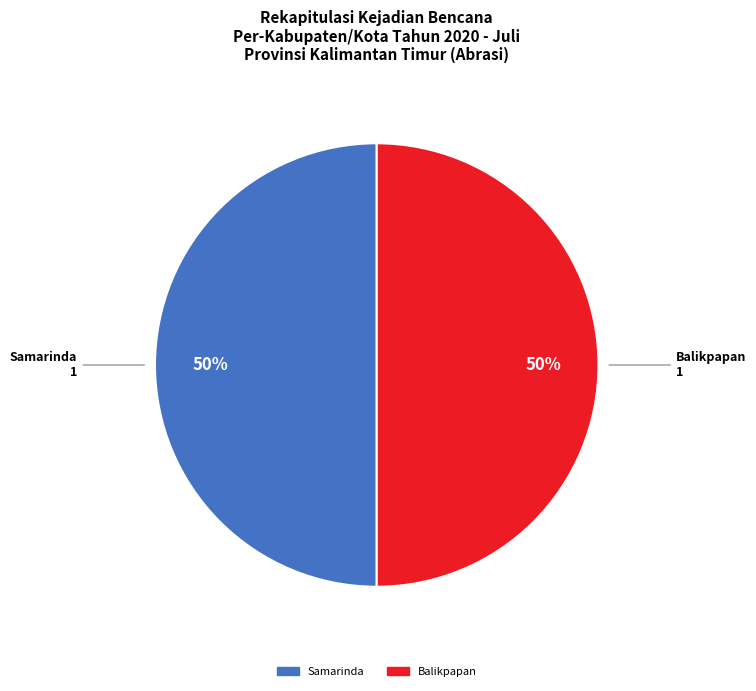

How many slices are in this pie chart?

2